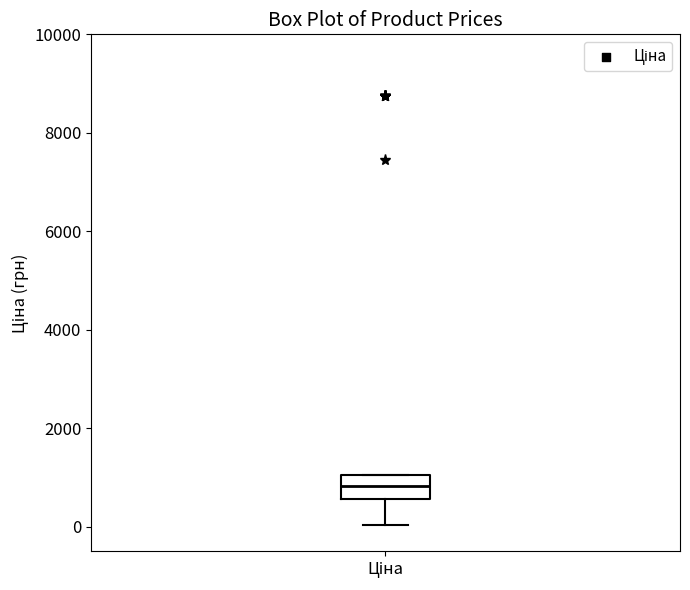

Where does the median line of the box for Ціна sit on the y-axis? The values are not printed on the chart, so give them approximately, as read against the axis.

800